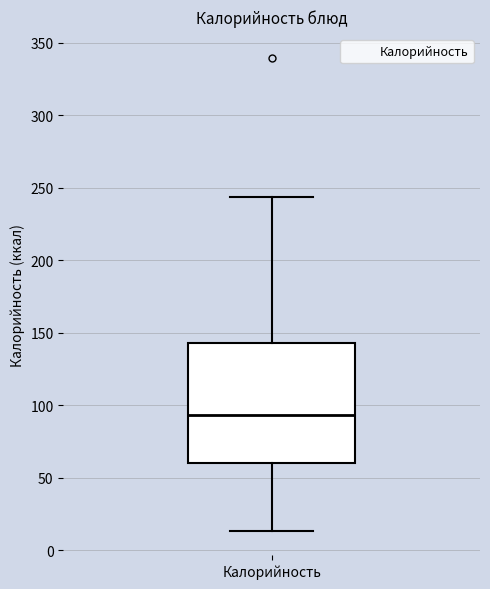

Read this box plot against the y-axis: the position of the median line, the range covered by the box, and the ends of both whiskers. The values are not printed on the chart, so give them approximately, as read against the axis.

median 95, box 60 to 145, whiskers 15 to 245